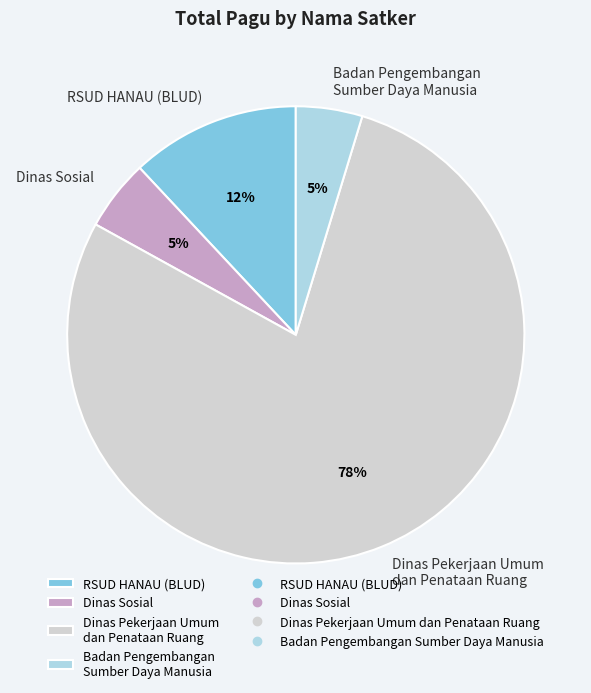

Which has a higher value, Dinas Pekerjaan Umum dan Penataan Ruang or Badan Pengembangan Sumber Daya Manusia?

Dinas Pekerjaan Umum dan Penataan Ruang